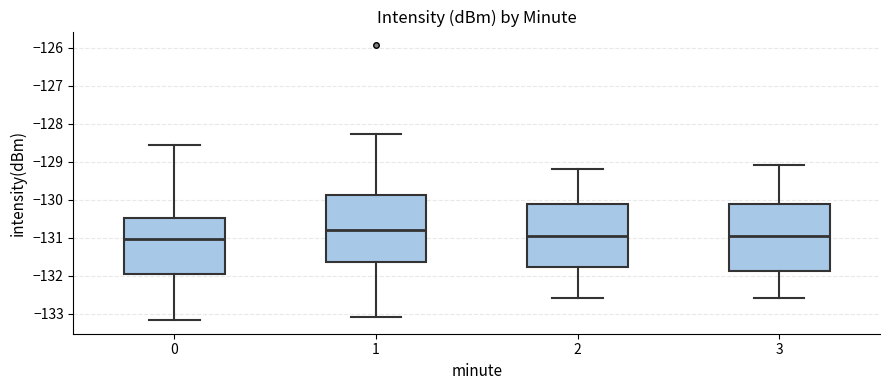

Reading left to right, transcribe this box plot: for each box, give where its median line is, the range the box spans, and where its two whiskers end, as read against the y-axis. The values are not printed on the chart, so give them approximately, as read against the axis.

0: median -131.0, box -132.0 to -130.5, whiskers -133.2 to -128.6
1: median -130.8, box -131.6 to -129.9, whiskers -133.1 to -128.3
2: median -130.9, box -131.8 to -130.1, whiskers -132.6 to -129.2
3: median -130.9, box -131.9 to -130.1, whiskers -132.6 to -129.1